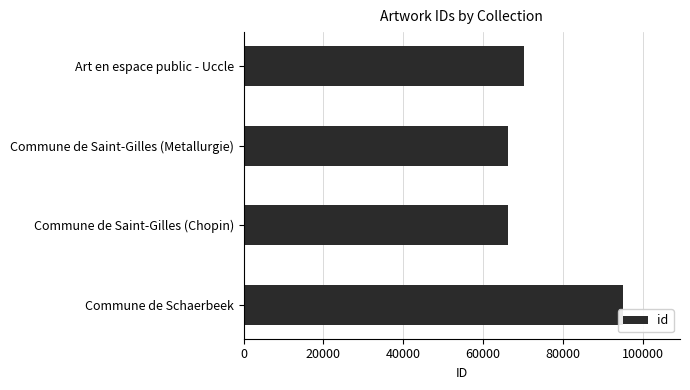

Approximately how many times larger is the value at Commune de Schaerbeek compared to Commune de Saint-Gilles (Metallurgie)?

1.4